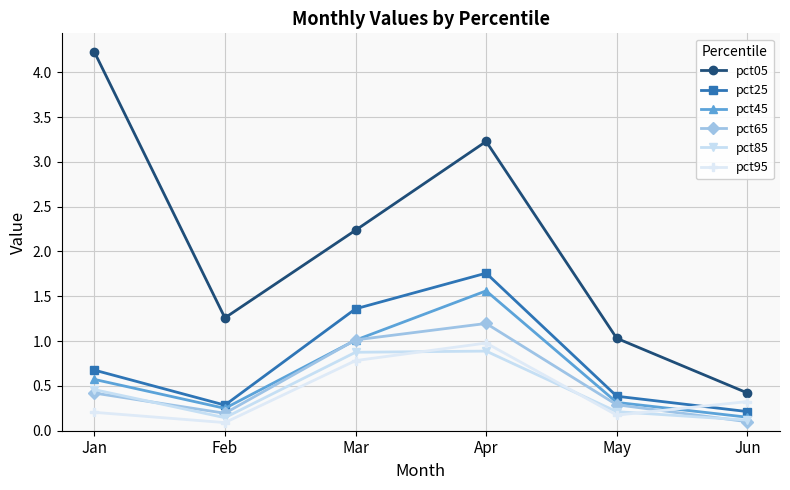

List the series in order of their peak value, highest first.

pct05, pct25, pct45, pct65, pct95, pct85